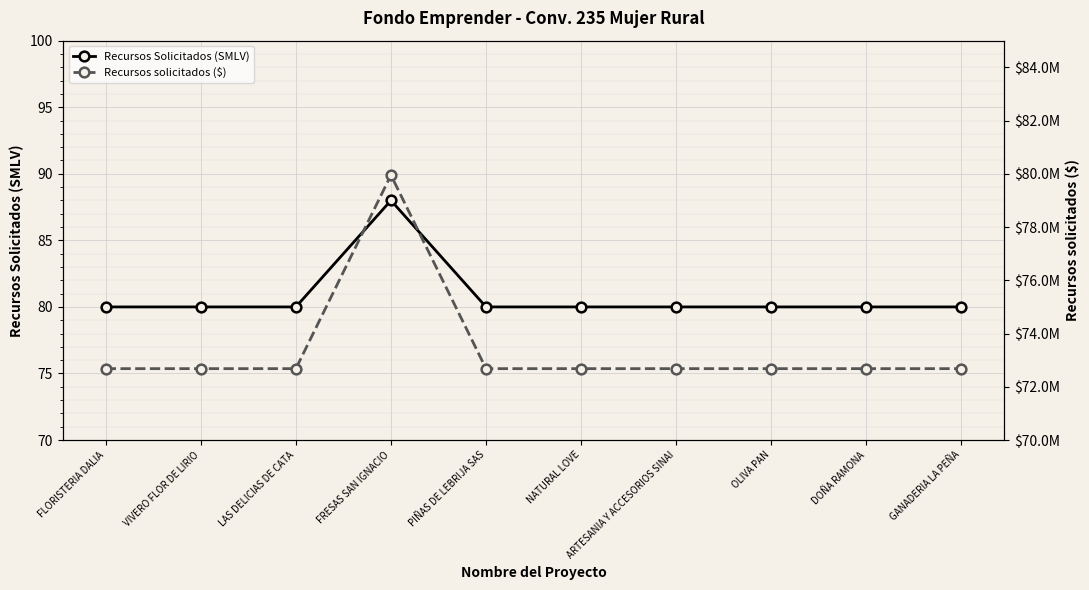

True or false: Recursos Solicitados (SMLV) has more than 2 interior local peaks.

False